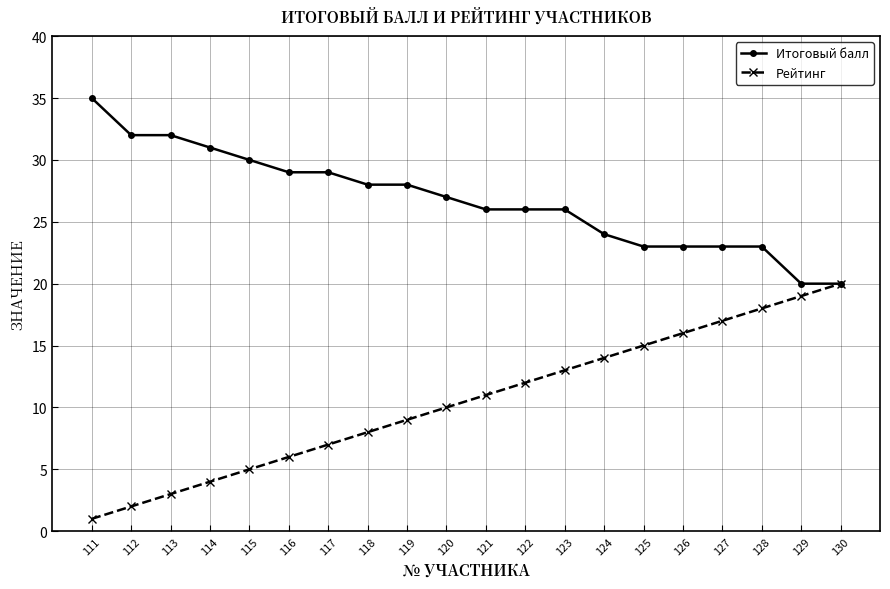

Is the value of Итоговый балл at 115 greater than the value of Рейтинг at 130?

Yes